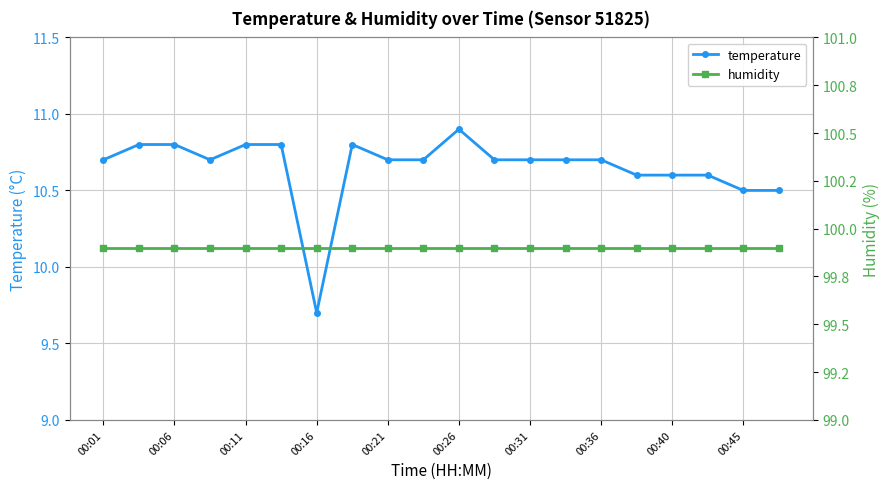

At which label does temperature first exceed 10?

00:01